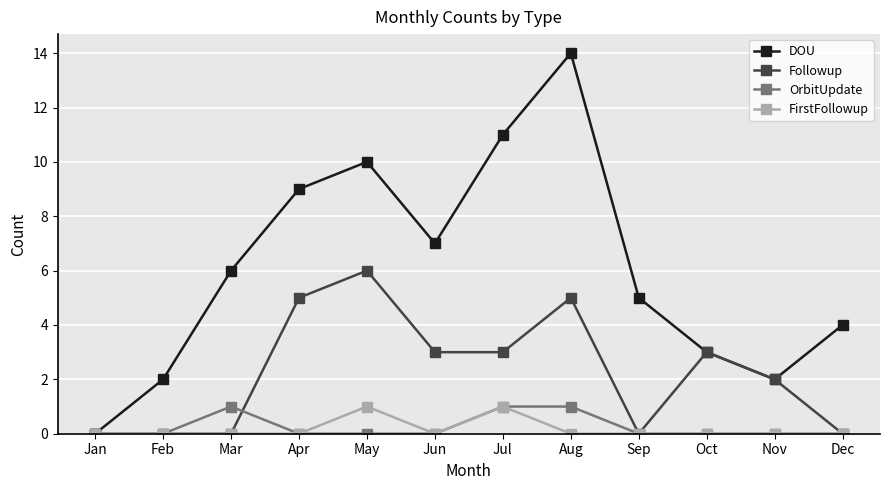

At which category is the sum across all series the highest?

Aug